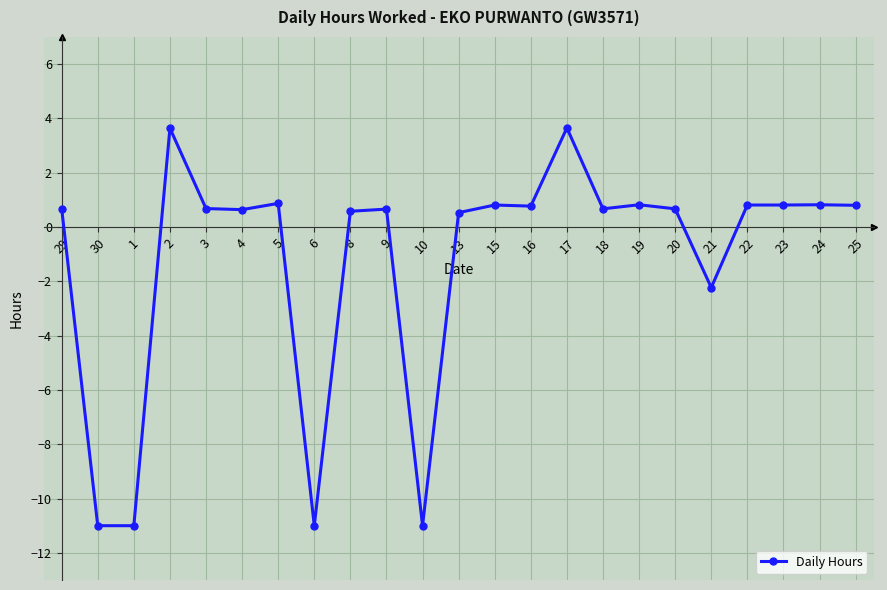

At which label is the value closest to -3?

21